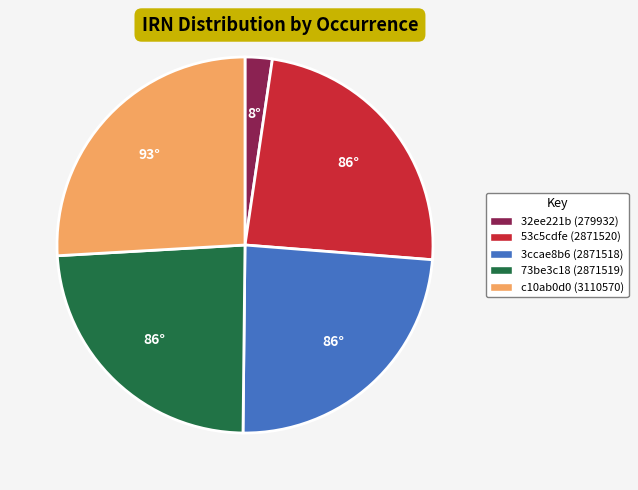

Between 32ee221b (279932) and 73be3c18 (2871519), which is larger?

73be3c18 (2871519)